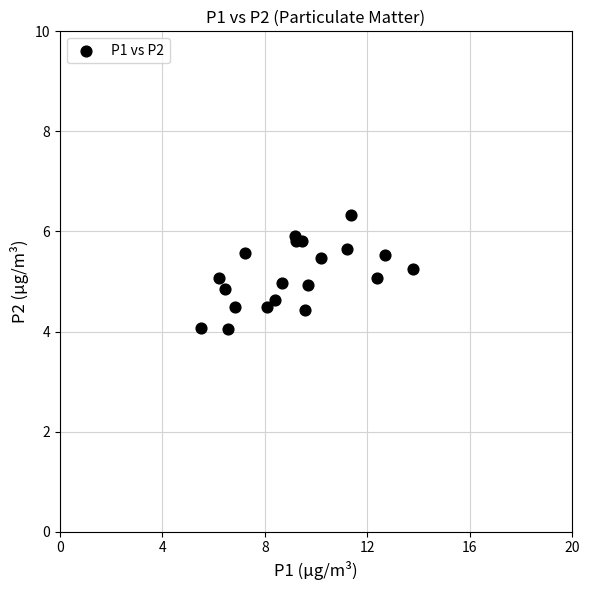

What is the range of X values (max minus min)?

8.3